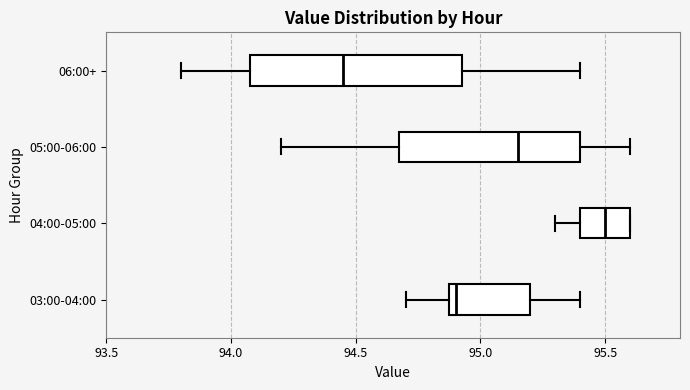

Which box's median line is the furthest to the right?

04:00-05:00